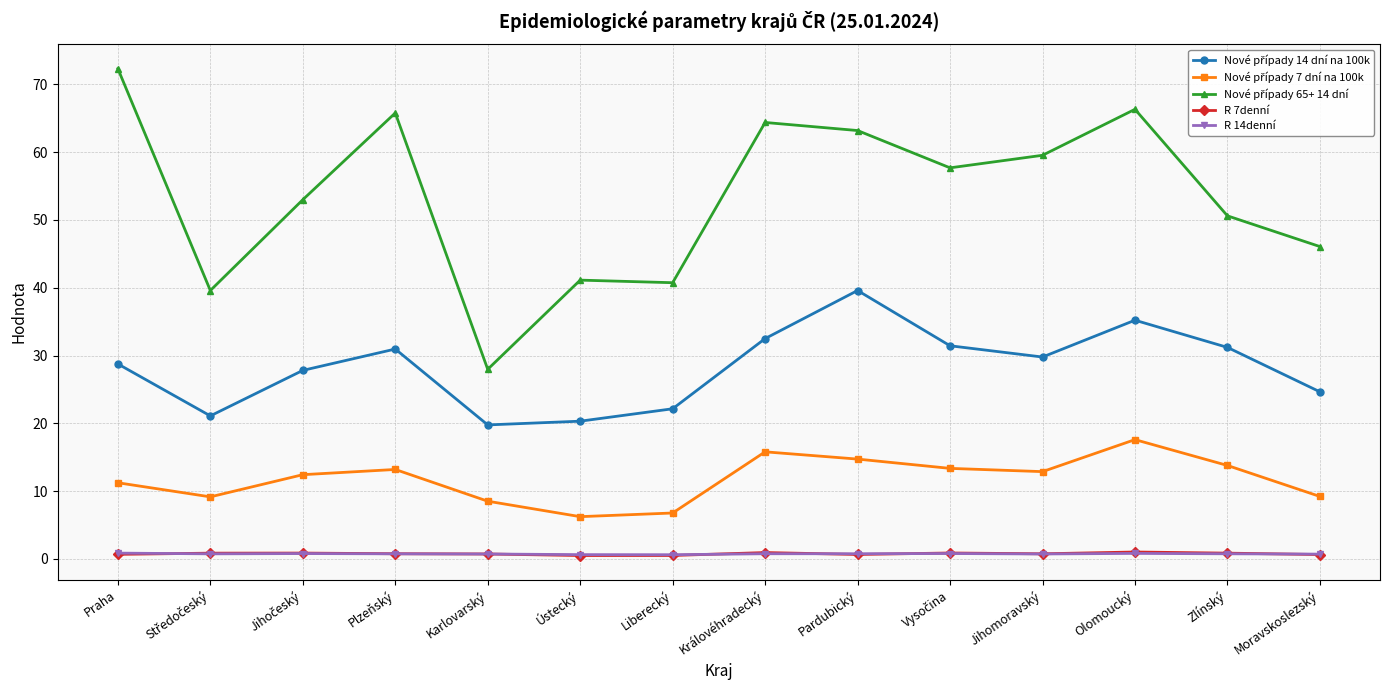

What is the label of the 8th point from the right?

Liberecký